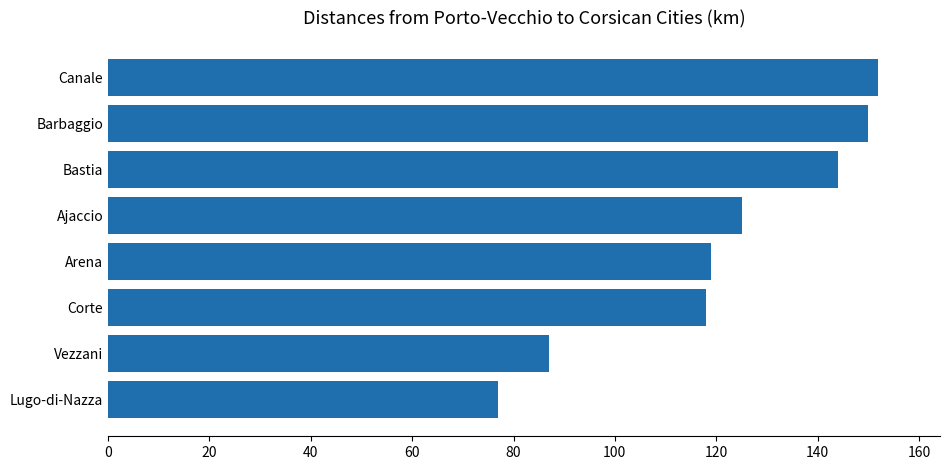

What is the approximate value at Corte, to the nearest 10?

120